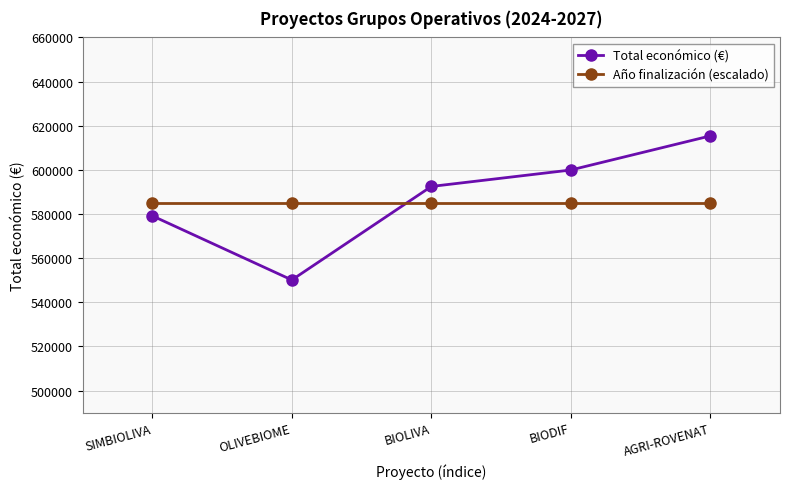

At which category does Total económico (€) reach its first local valley?

OLIVEBIOME